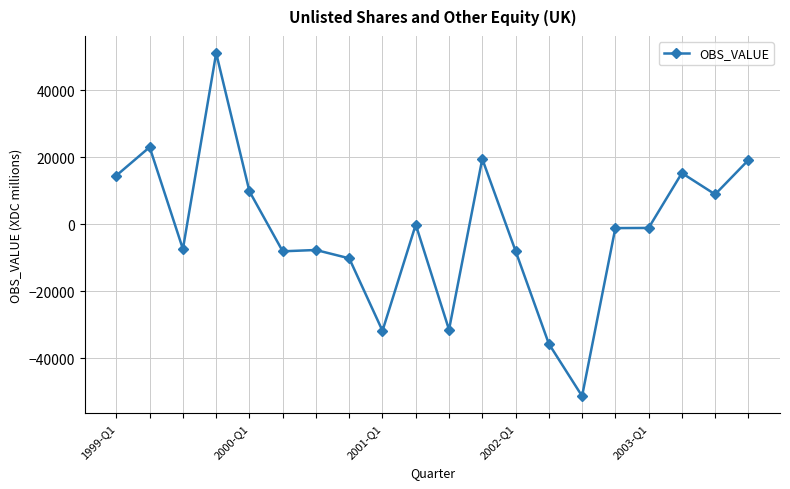

What is the difference between the maximum and second lowest values?

86704